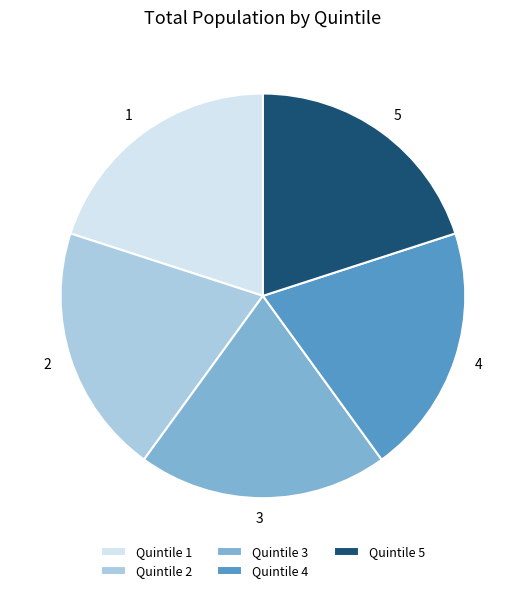

Do Quintile 5 and Quintile 2 together represent more than half of the pie?

No